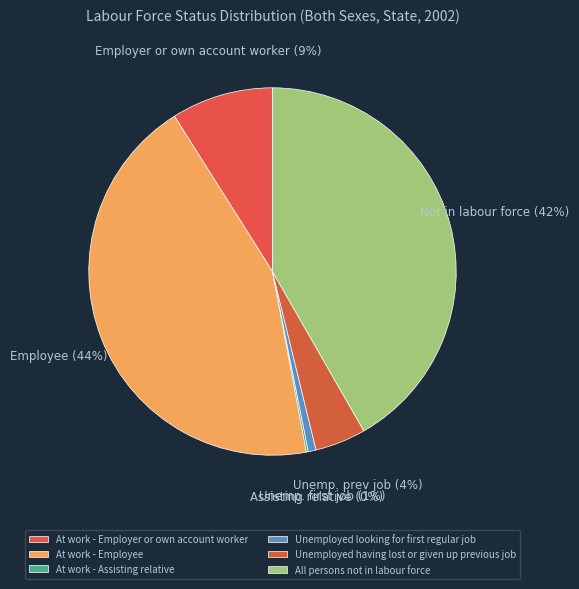

Does All persons not in labour force represent more than half of the total?

No